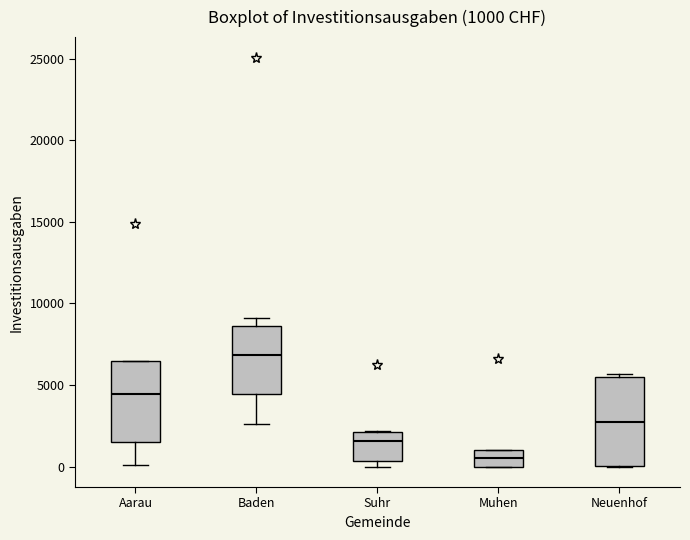

Which box's median line is the highest?

Baden